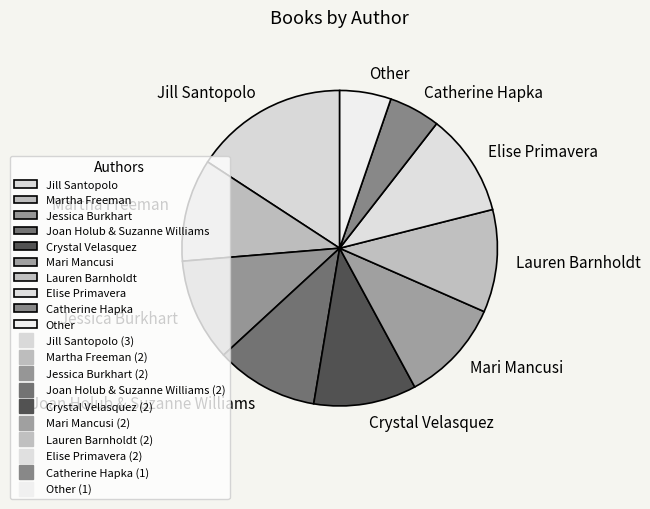

Combined, do Martha Freeman and Joan Holub & Suzanne Williams account for over 50%?

No